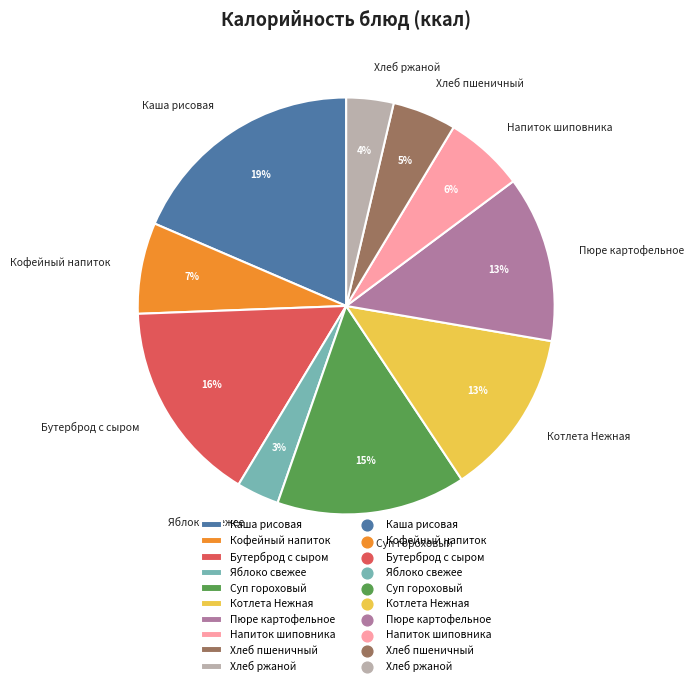

To the nearest percent, what percentage of the pie is Хлеб пшеничный?

5%